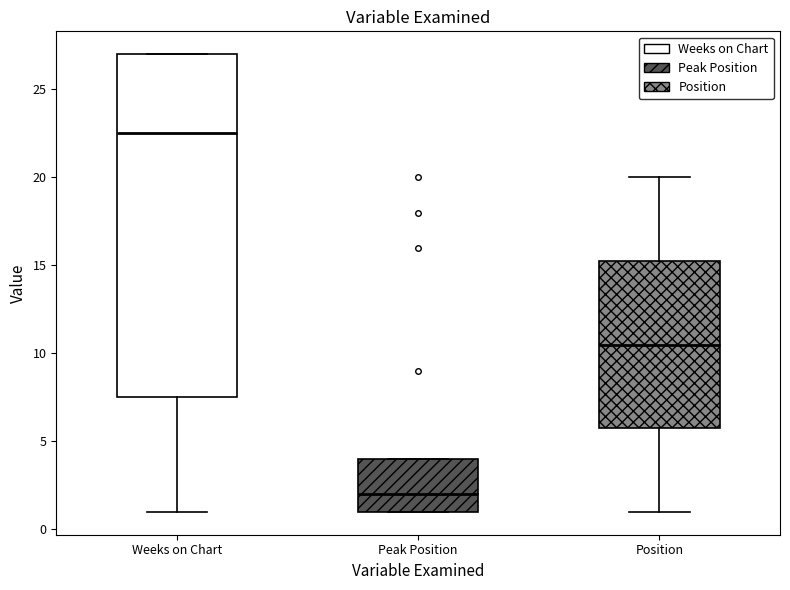

Reading left to right, read every box against the y-axis: the position of its median line, the range the box covers, and the ends of its whiskers. The values are not printed on the chart, so give them approximately, as read against the axis.

Weeks on Chart: median 22.5, box 7.5 to 27.0, whiskers 1.0 to 27.0
Peak Position: median 2.0, box 1.0 to 4.0, whiskers 1.0 to 4.0
Position: median 10.5, box 6.0 to 15.5, whiskers 1.0 to 20.0